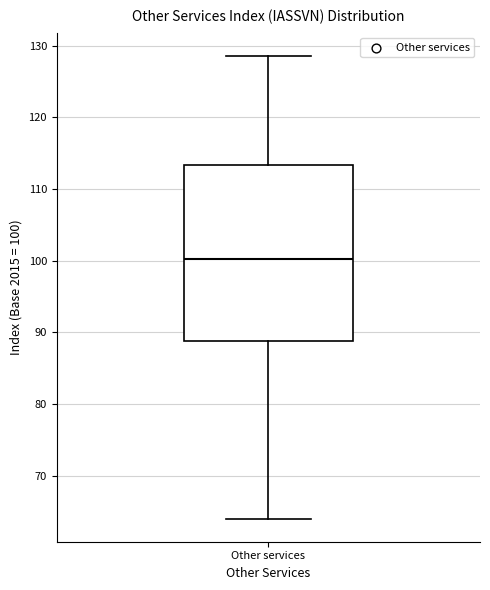

Transcribe this box plot: give where the median line is, the range the box spans, and where the two whiskers end, as read against the y-axis. The values are not printed on the chart, so give them approximately, as read against the axis.

median 100, box 89 to 113, whiskers 64 to 129